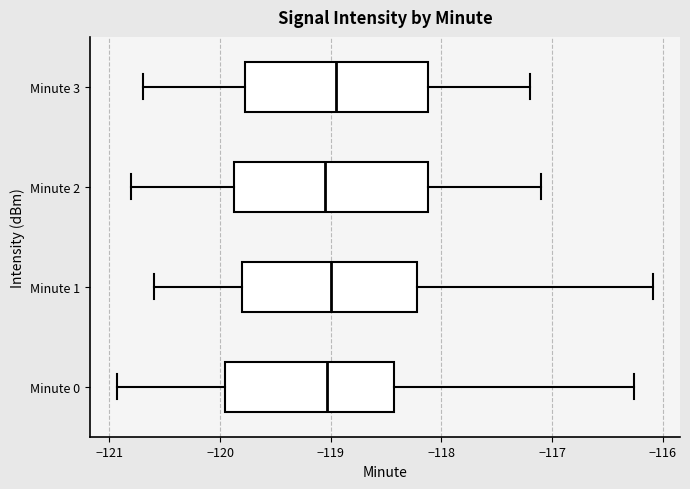

Reading bottom to top, transcribe this box plot: for each box, give where its median line is, the range the box spans, and where its two whiskers end, as read against the x-axis. The values are not printed on the chart, so give them approximately, as read against the axis.

Minute 0: median -119.0, box -120.0 to -118.4, whiskers -120.9 to -116.3
Minute 1: median -119.0, box -119.8 to -118.2, whiskers -120.6 to -116.1
Minute 2: median -119.0, box -119.9 to -118.1, whiskers -120.8 to -117.1
Minute 3: median -118.9, box -119.8 to -118.1, whiskers -120.7 to -117.2